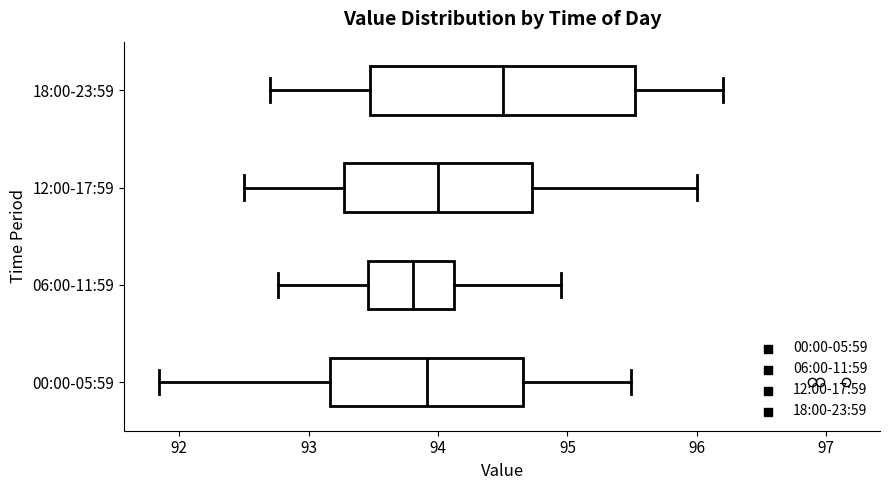

Which box is the widest, from its left edge to its right edge?

18:00-23:59